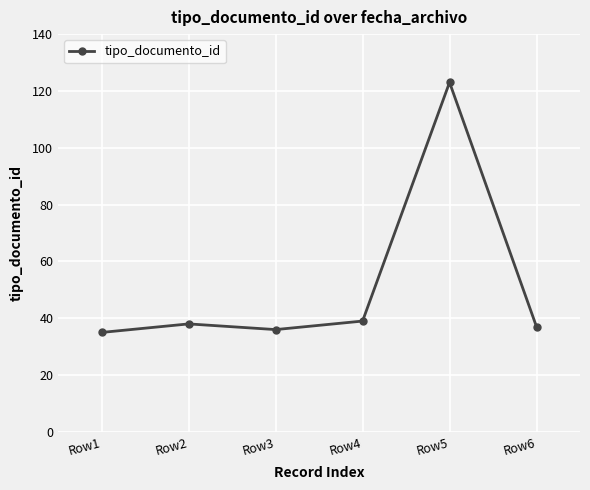

What is the change in value from Row1 to Row2?

+3